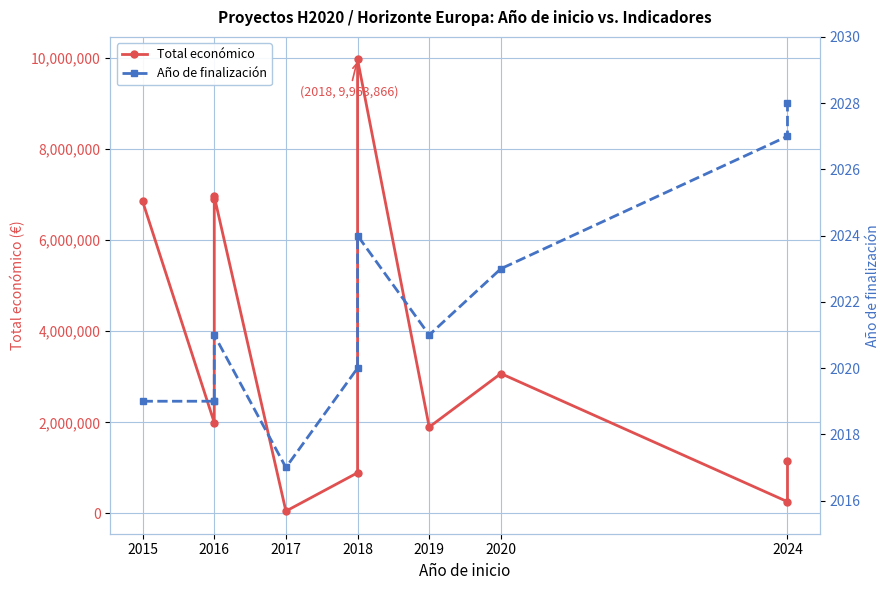

What is the average value of the Total económico series?

3635892